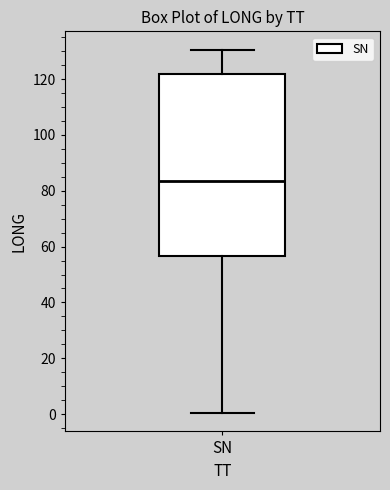

Where is the upper edge of the box for SN on the y-axis? The values are not printed on the chart, so give them approximately, as read against the axis.

122